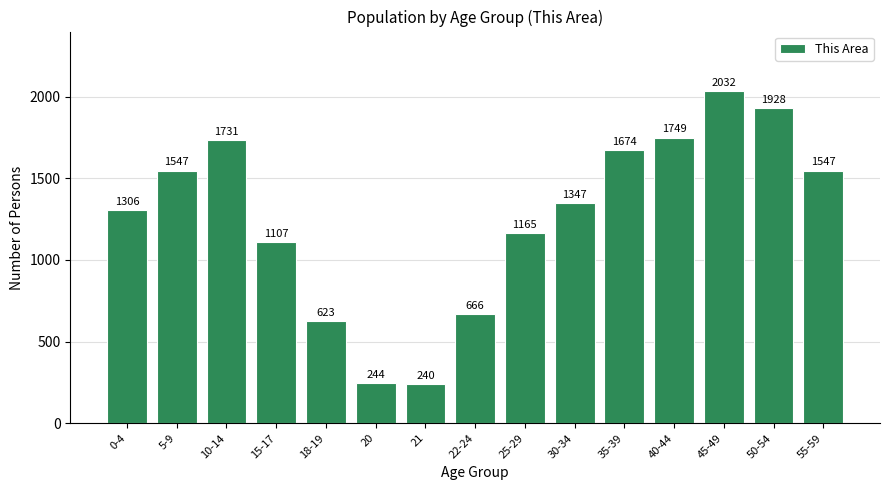

Reading left to right, list all the values displayed in this chart.

1306	1547	1731	1107	623	244	240	666	1165	1347	1674	1749	2032	1928	1547